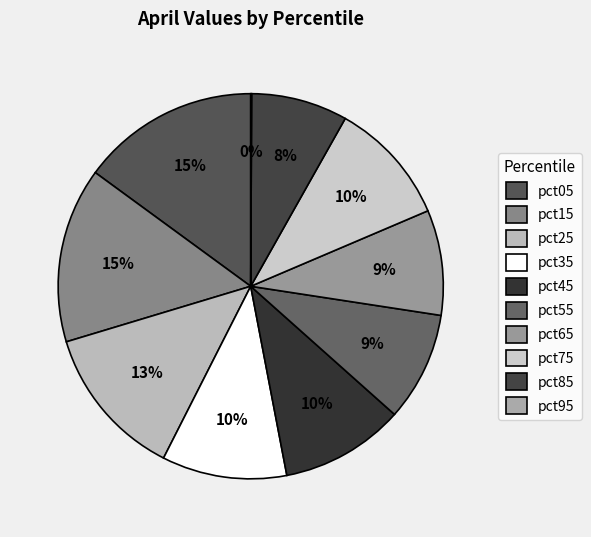

Is it true that pct65 is 9% of the pie?

True